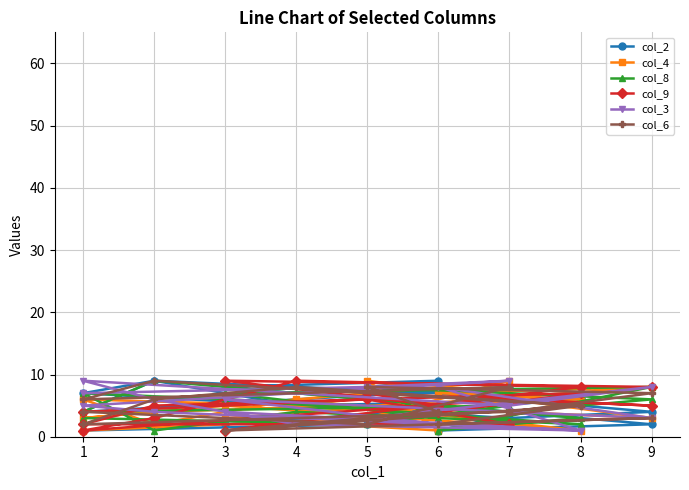

What are all the series names shown in the legend?

col_2, col_4, col_8, col_9, col_3, col_6